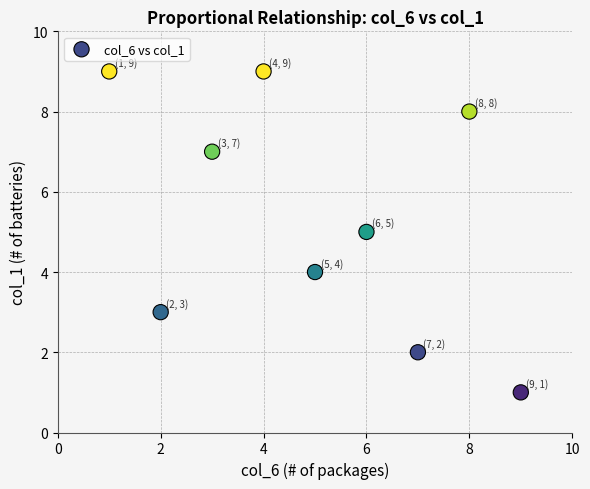

What is the average Y value?

5